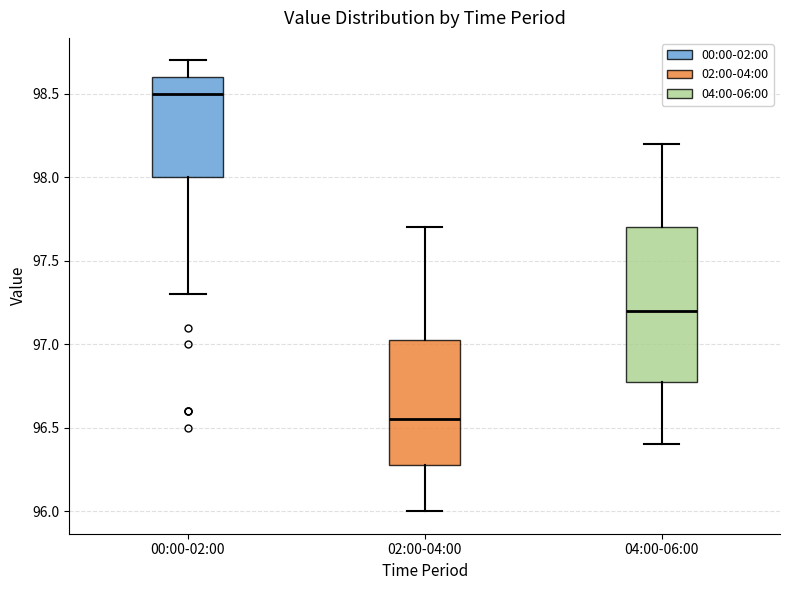

Reading left to right, transcribe this box plot: for each box, give where its median line is, the range the box spans, and where its two whiskers end, as read against the y-axis. The values are not printed on the chart, so give them approximately, as read against the axis.

00:00-02:00: median 98.50, box 98.00 to 98.60, whiskers 97.30 to 98.70
02:00-04:00: median 96.55, box 96.30 to 97.05, whiskers 96.00 to 97.70
04:00-06:00: median 97.20, box 96.80 to 97.70, whiskers 96.40 to 98.20